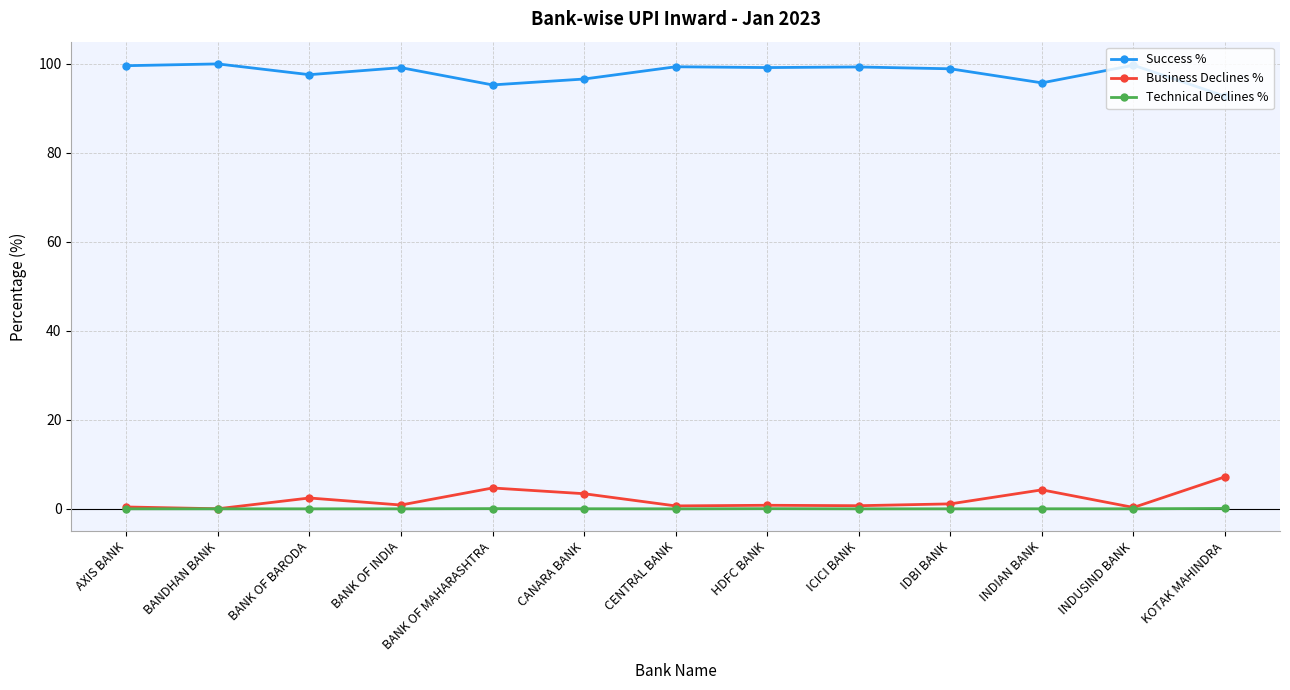

True or false: Technical Declines % has a value of 0.0 at BANK OF INDIA.

True